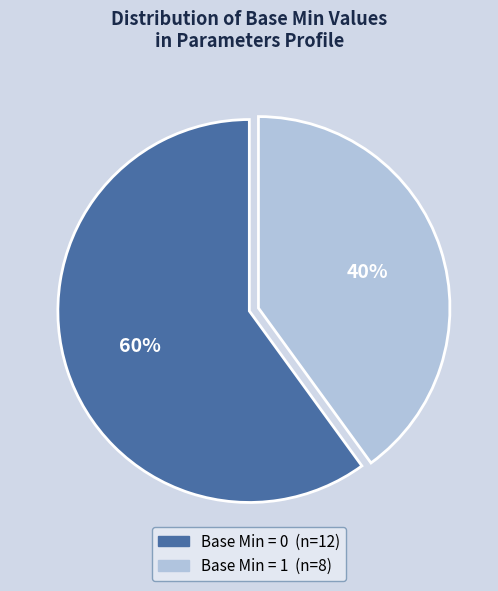

Count the number of slices in the pie.

2